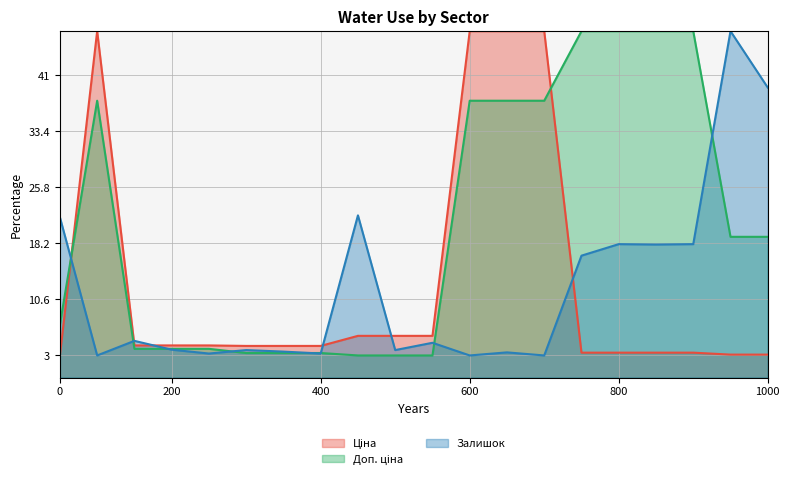

Which series has the largest total across all categories?

Доп. ціна